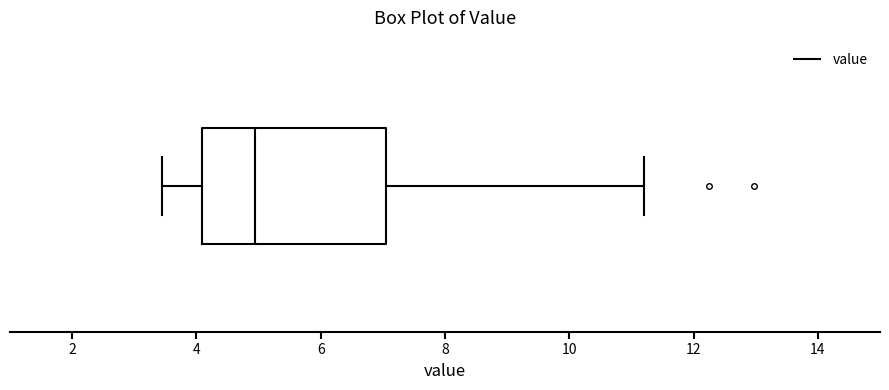

Read this box plot against the x-axis: the position of the median line, the range covered by the box, and the ends of both whiskers. The values are not printed on the chart, so give them approximately, as read against the axis.

median 5.0, box 4.0 to 7.0, whiskers 3.4 to 11.2